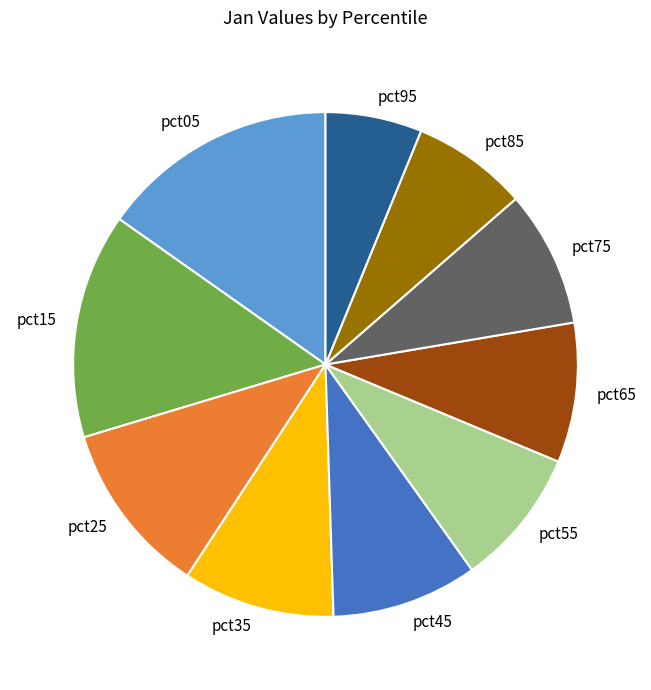

Which category has the smallest portion of the pie?

pct95